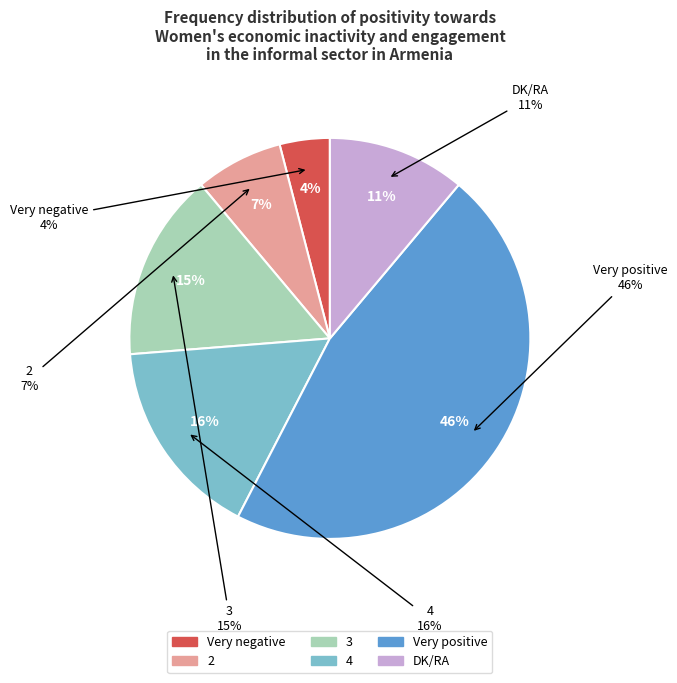

What is the smallest slice in the pie chart?

Very negative